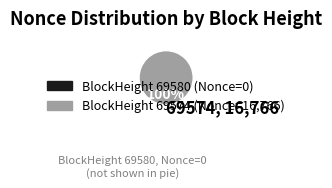

To the nearest percent, what portion does 69574, 16,766 represent?

100%